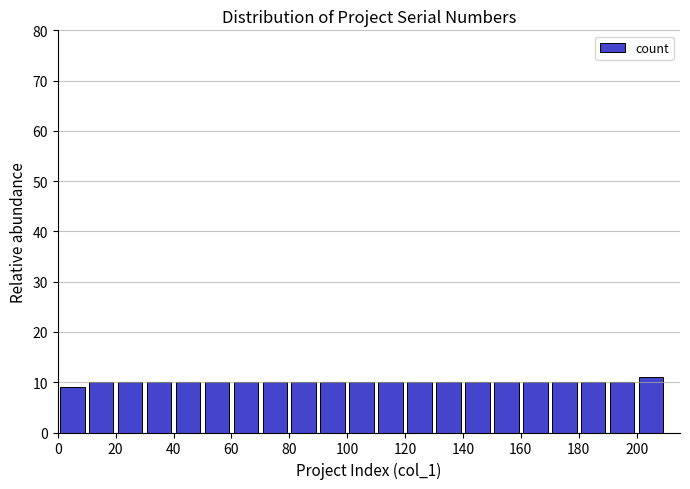

Which range on the x-axis has the tallest bar?

200 to 210